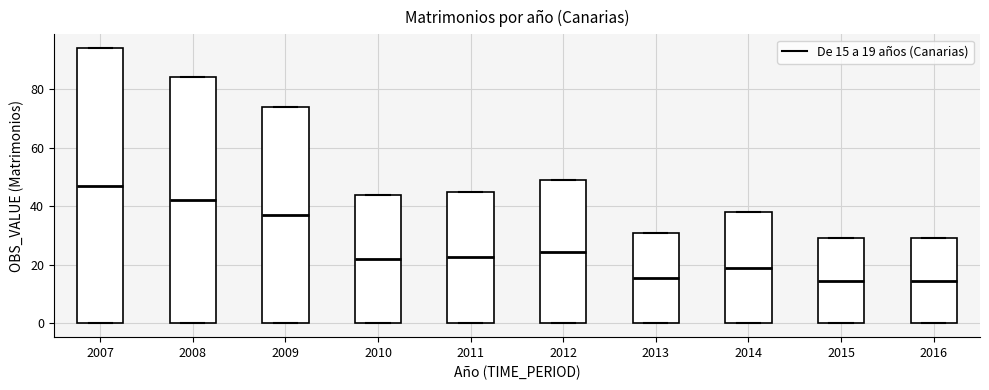

Reading left to right, read every box against the y-axis: the position of its median line, the range the box covers, and the ends of its whiskers. The values are not printed on the chart, so give them approximately, as read against the axis.

2007: median 48, box 0 to 94, whiskers 0 to 94
2008: median 42, box 0 to 84, whiskers 0 to 84
2009: median 38, box 0 to 74, whiskers 0 to 74
2010: median 22, box 0 to 44, whiskers 0 to 44
2011: median 22, box 0 to 46, whiskers 0 to 46
2012: median 24, box 0 to 50, whiskers 0 to 50
2013: median 16, box 0 to 32, whiskers 0 to 32
2014: median 20, box 0 to 38, whiskers 0 to 38
2015: median 14, box 0 to 30, whiskers 0 to 30
2016: median 14, box 0 to 30, whiskers 0 to 30